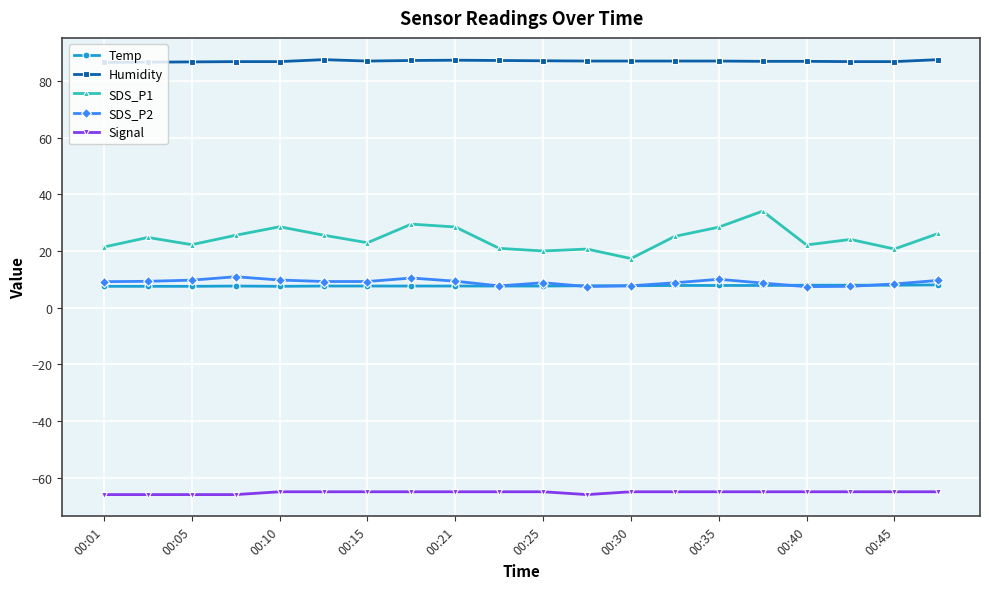

What is the minimum value for Temp?

7.5